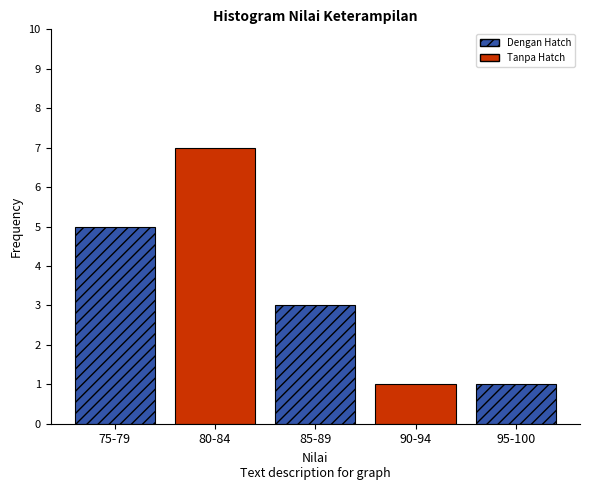

Reading left to right, transcribe all the data shown in this chart.

5	7	3	1	1